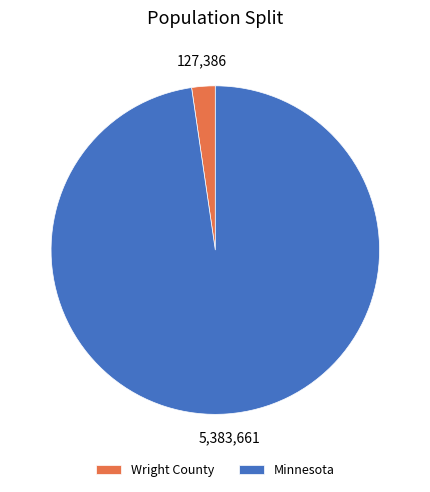

Rank the categories by value from lowest to highest.

Wright County, Minnesota